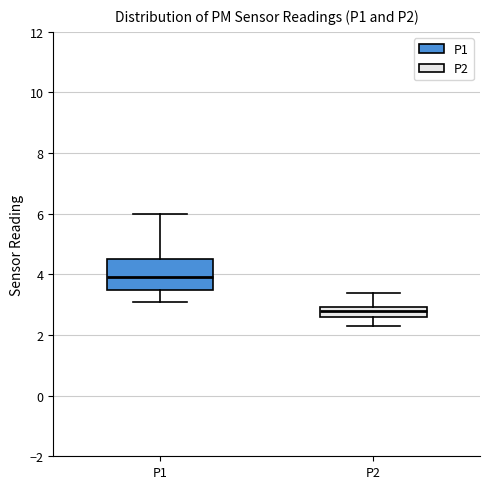

Reading left to right, read every box against the y-axis: the position of its median line, the range the box covers, and the ends of its whiskers. The values are not printed on the chart, so give them approximately, as read against the axis.

P1: median 4.0, box 3.6 to 4.6, whiskers 3.2 to 6.0
P2: median 2.8, box 2.6 to 3.0, whiskers 2.4 to 3.4